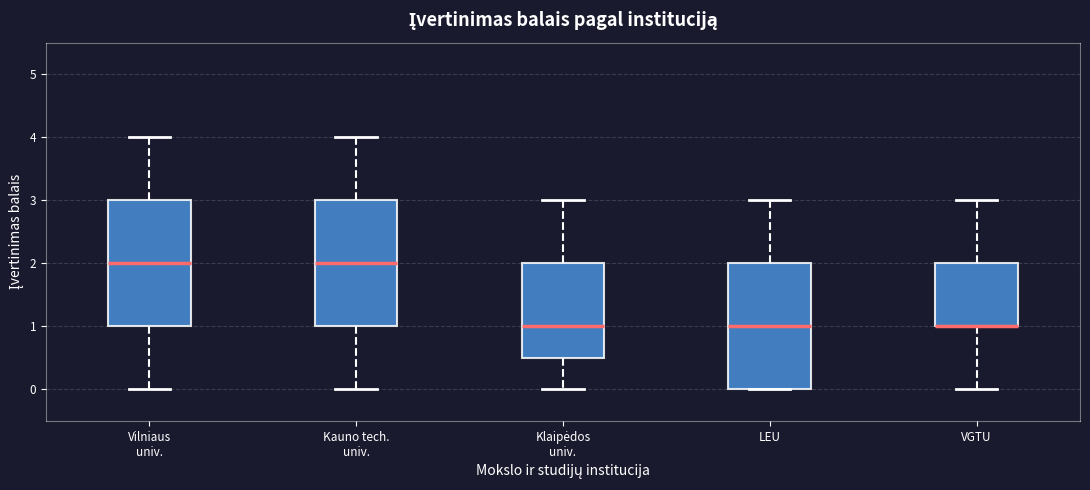

Reading left to right, transcribe this box plot: for each box, give where its median line is, the range the box spans, and where its two whiskers end, as read against the y-axis. The values are not printed on the chart, so give them approximately, as read against the axis.

Vilniaus univ.: median 2.0, box 1.0 to 3.0, whiskers 0.0 to 4.0
Kauno tech. univ.: median 2.0, box 1.0 to 3.0, whiskers 0.0 to 4.0
Klaipėdos univ.: median 1.0, box 0.5 to 2.0, whiskers 0.0 to 3.0
LEU: median 1.0, box 0.0 to 2.0, whiskers 0.0 to 3.0
VGTU: median 1.0 (drawn on the box's lower edge), box 1.0 to 2.0, whiskers 0.0 to 3.0